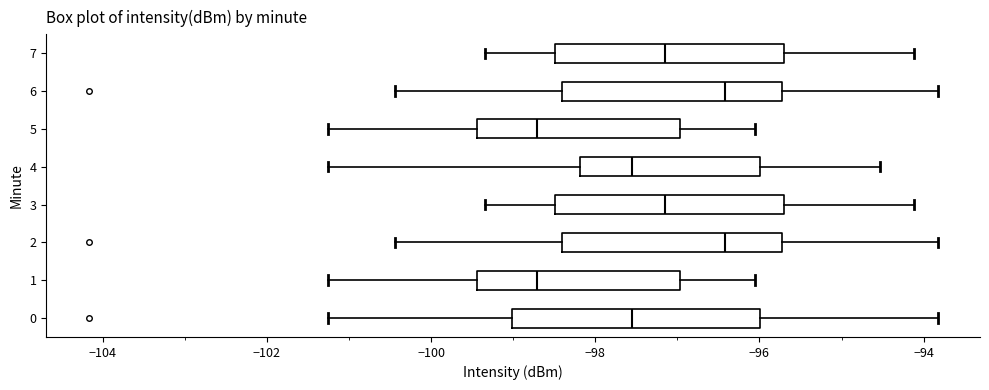

Comparing the boxes themselves (not the whiskers), which one is the widest?

0